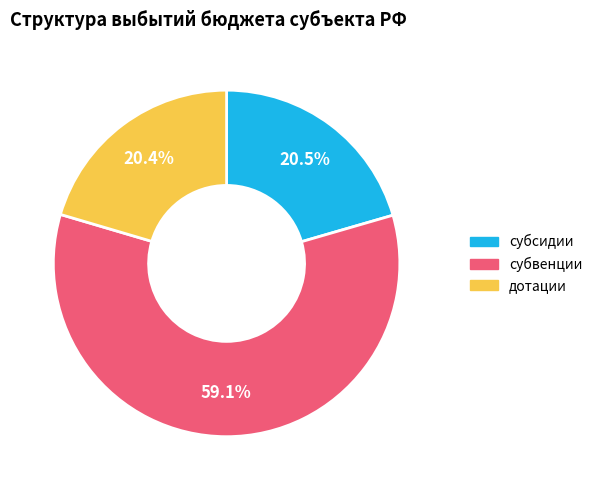

True or false: дотации accounts for 20% of the total.

True